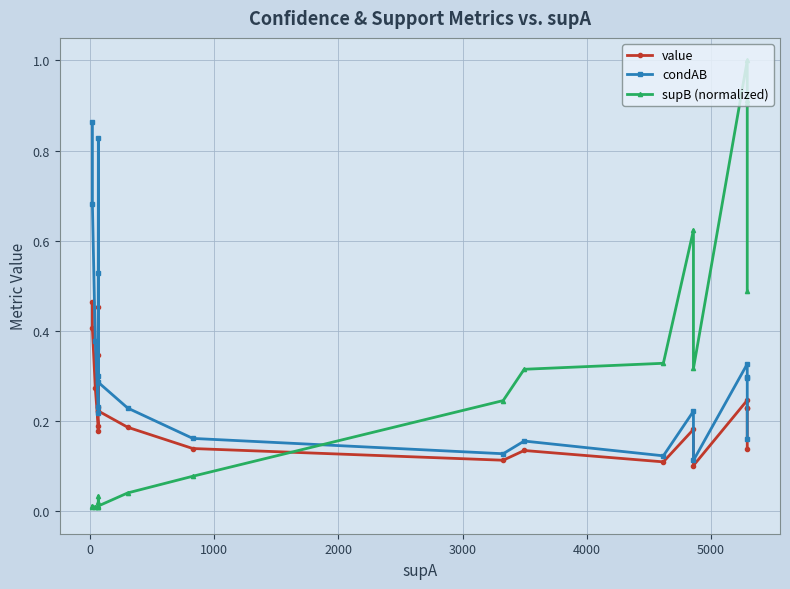

What is the sum of all condAB values?

6.5